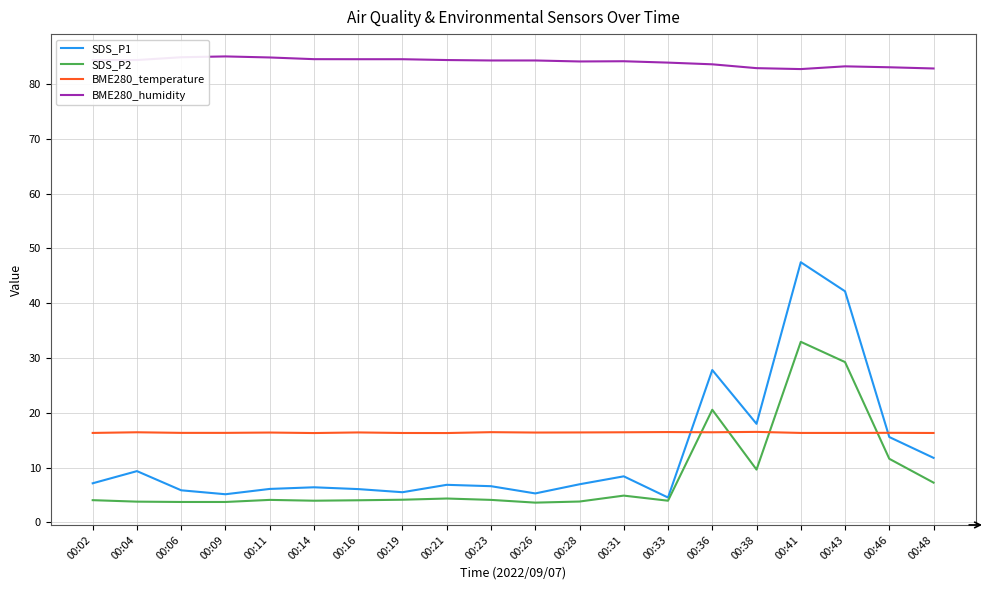

Where is SDS_P1 nearest to the value 26?

00:36